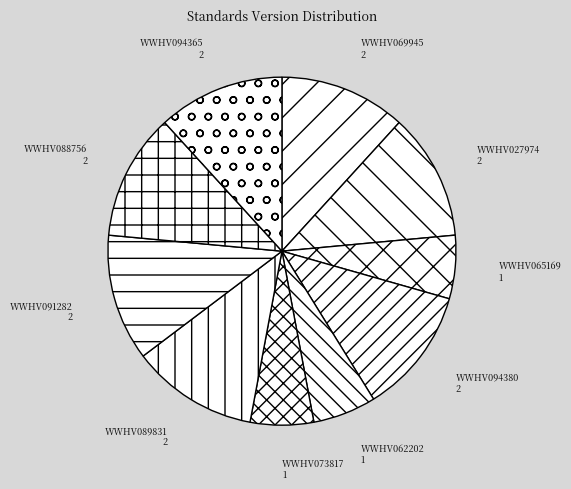

What is the ratio of the value at WWHV091282 to the value at WWHV094380?

1.0